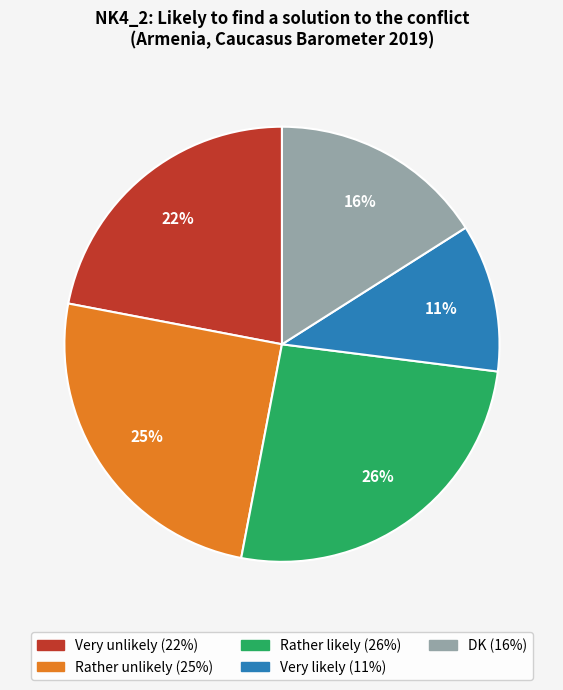

Is the sum of Rather likely and Very unlikely greater than half?

No